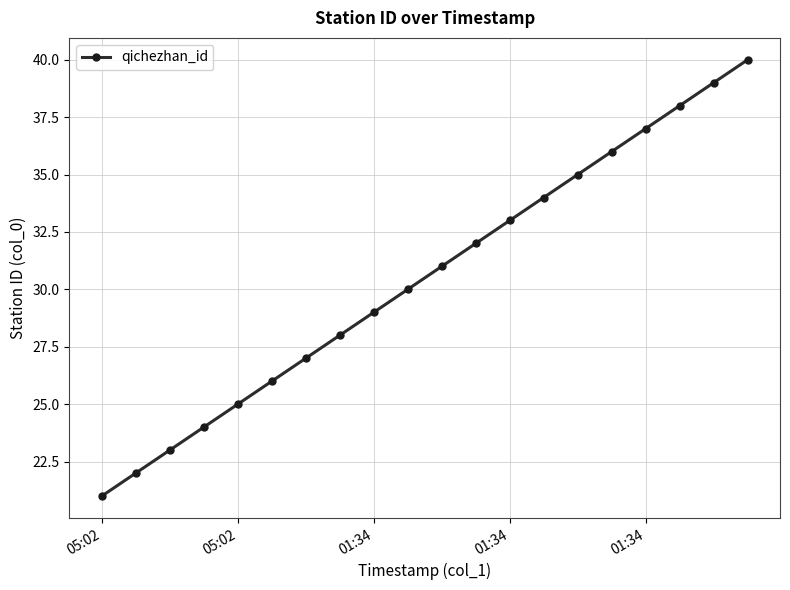

What is the difference between the maximum and minimum values?

19